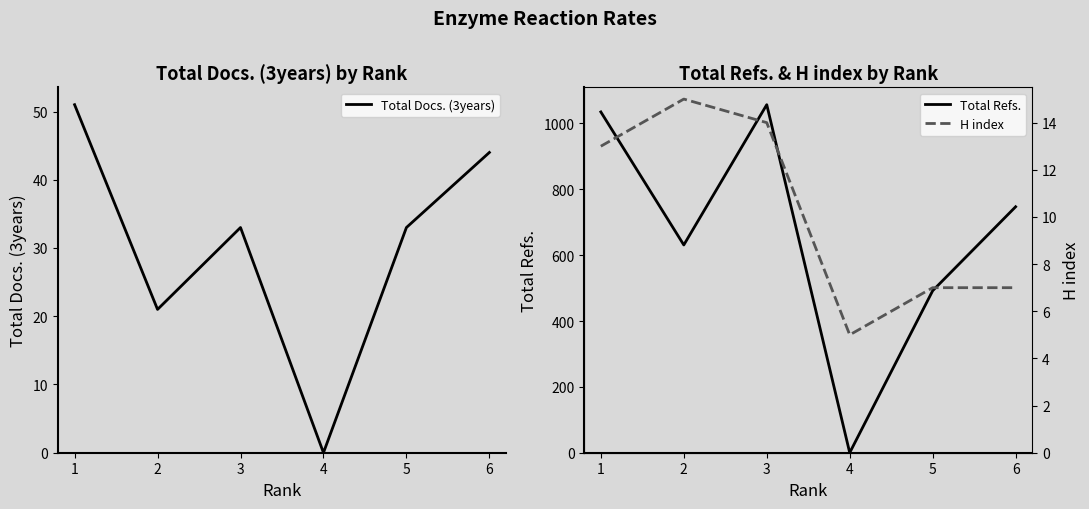

Read the H index value at 1.

13